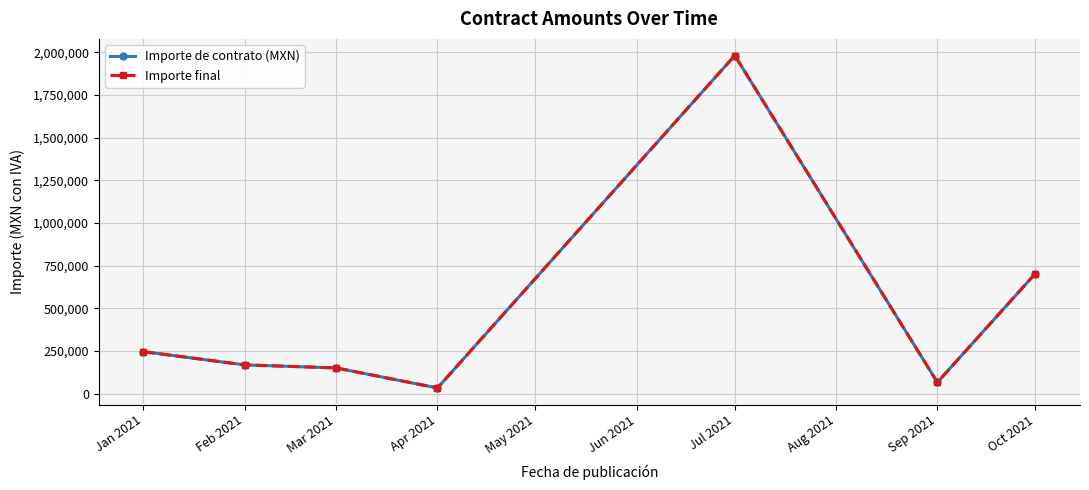

The Importe de contrato (MXN) series shows 150000.0 at Mar 2021. True or false?

True